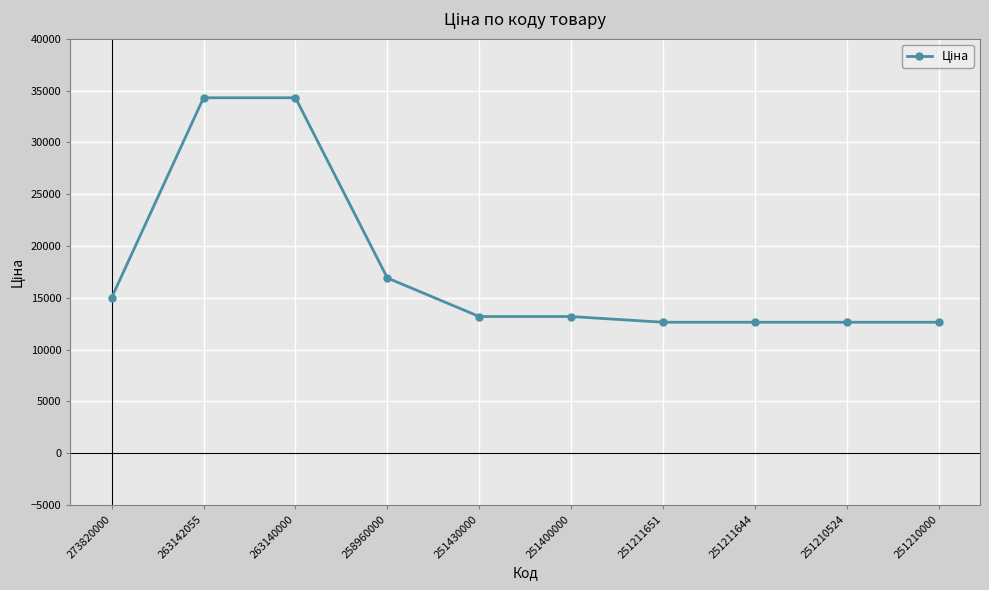

Approximately how many times larger is the value at 258960000 compared to 251210000?

1.3